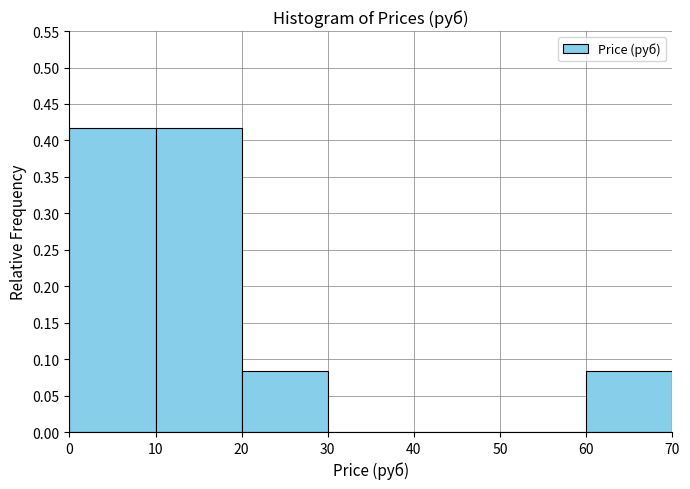

Reading left to right, transcribe this chart: for each bar, give the range it covers on the x-axis and its height. The values are not printed on the chart, so give them approximately, as read against the axis.

0 to 10: 0.415
10 to 20: 0.415
20 to 30: 0.085
30 to 40: 0
40 to 50: 0
50 to 60: 0
60 to 70: 0.085